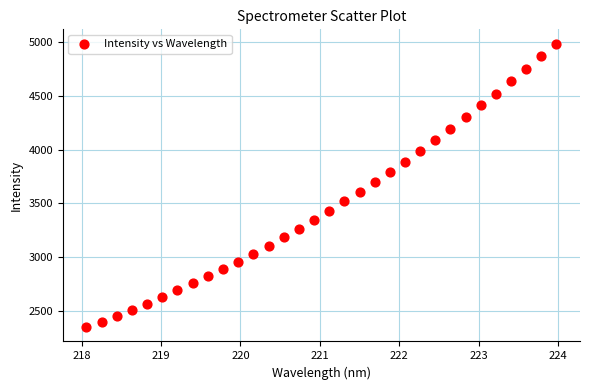

What is the range of X values (max minus min)?

5.9